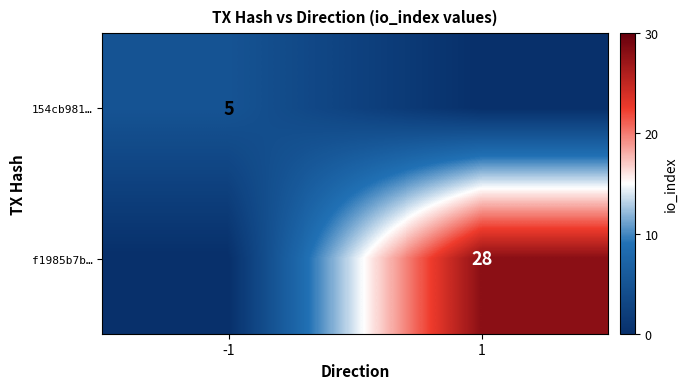

What is the total value across all series at -1?

5